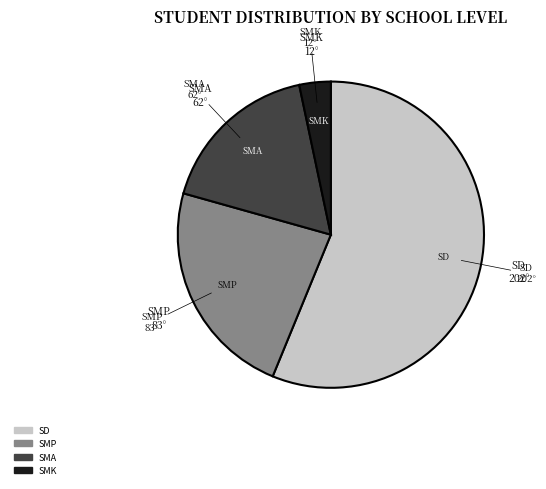

Is there any slice that represents more than half of the pie?

Yes